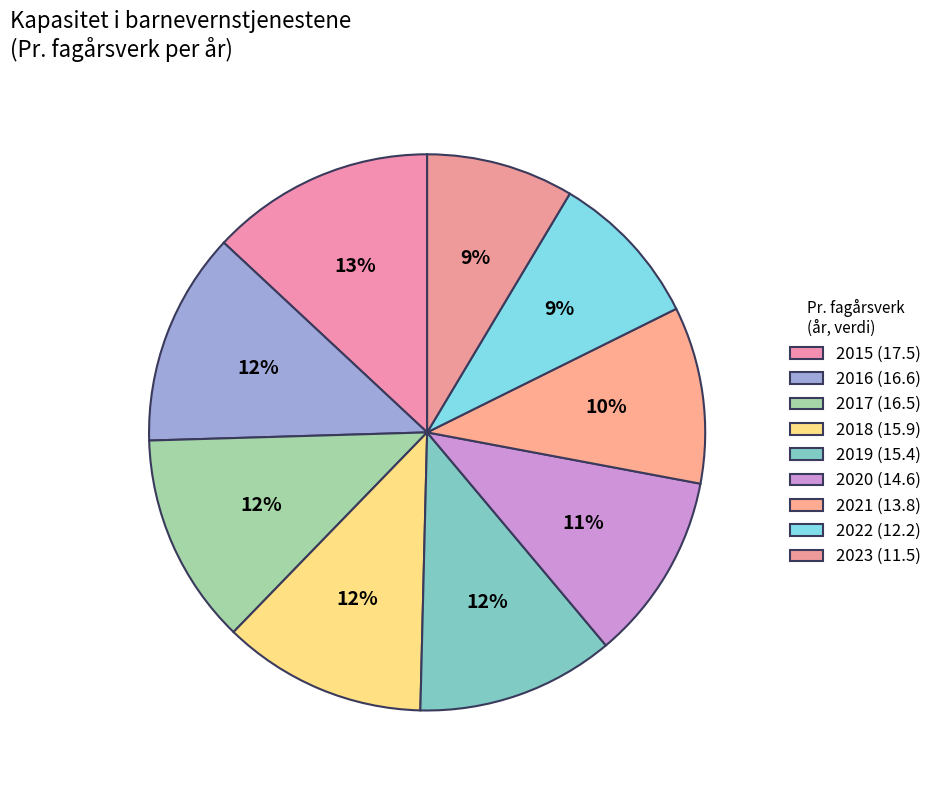

To the nearest percent, what portion does 2017 represent?

12%